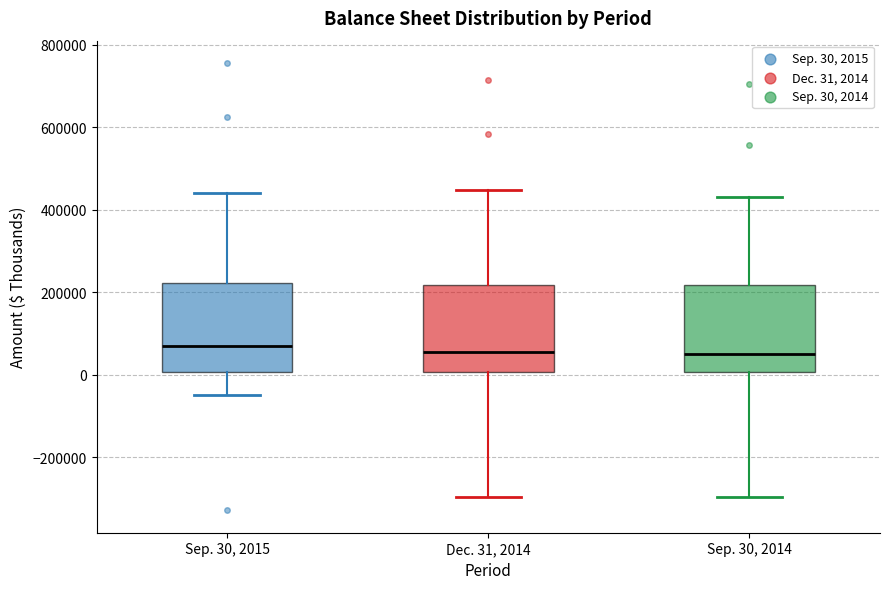

Reading left to right, read every box against the y-axis: the position of its median line, the range the box covers, and the ends of its whiskers. The values are not printed on the chart, so give them approximately, as read against the axis.

Sep. 30, 2015: median 80000, box 0 to 220000, whiskers -40000 to 440000
Dec. 31, 2014: median 60000, box 0 to 220000, whiskers -300000 to 440000
Sep. 30, 2014: median 60000, box 0 to 220000, whiskers -300000 to 420000